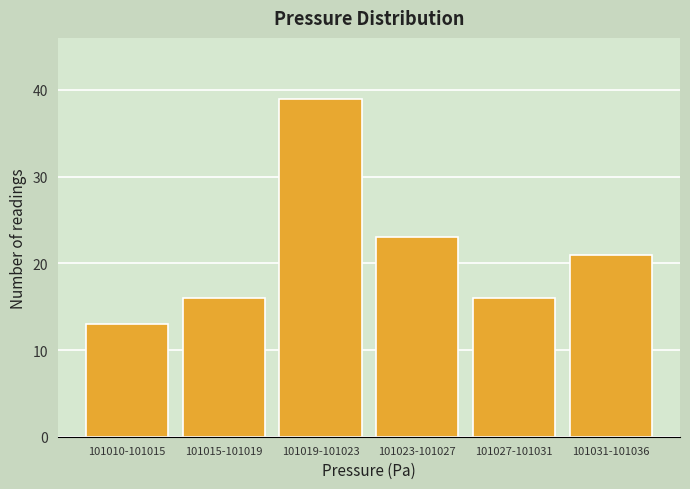

Reading left to right, transcribe all the data shown in this chart.

13	16	39	23	16	21